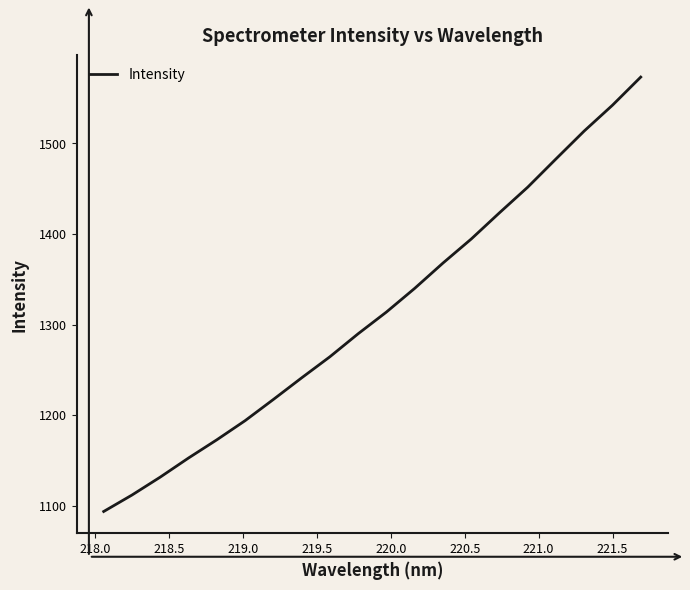

How many lines are shown in the chart?

1